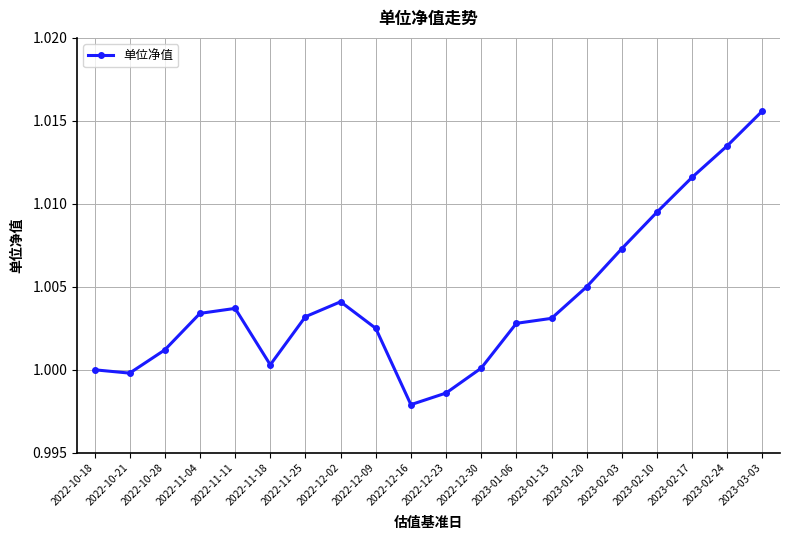

Is it true that the value at 2022-11-11 is 1.0?

True